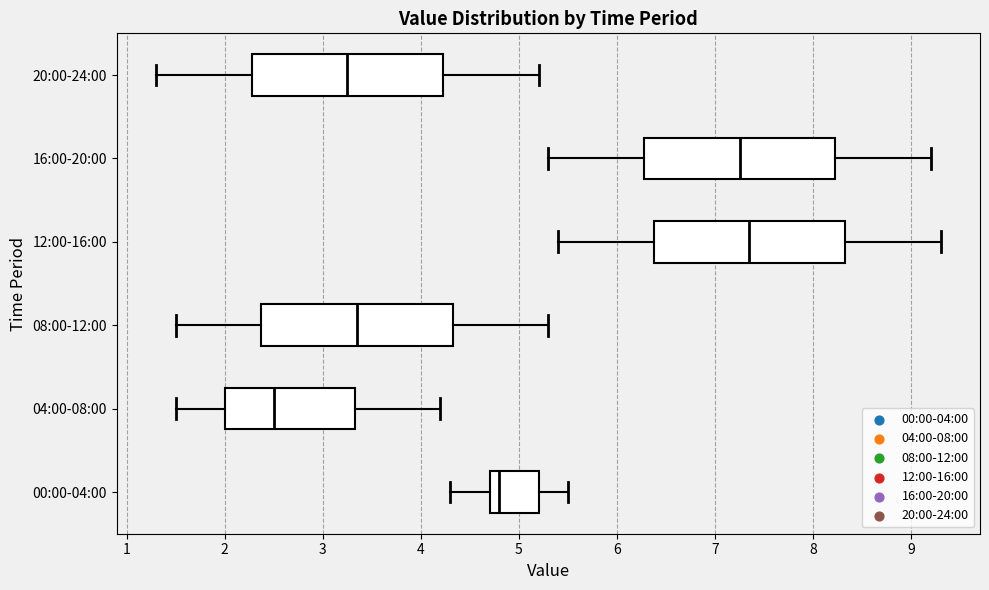

Reading bottom to top, read every box against the x-axis: the position of its median line, the range the box covers, and the ends of its whiskers. The values are not printed on the chart, so give them approximately, as read against the axis.

00:00-04:00: median 4.8, box 4.7 to 5.2, whiskers 4.3 to 5.5
04:00-08:00: median 2.5, box 2.0 to 3.3, whiskers 1.5 to 4.2
08:00-12:00: median 3.4, box 2.4 to 4.3, whiskers 1.5 to 5.3
12:00-16:00: median 7.4, box 6.4 to 8.3, whiskers 5.4 to 9.3
16:00-20:00: median 7.3, box 6.3 to 8.2, whiskers 5.3 to 9.2
20:00-24:00: median 3.3, box 2.3 to 4.2, whiskers 1.3 to 5.2